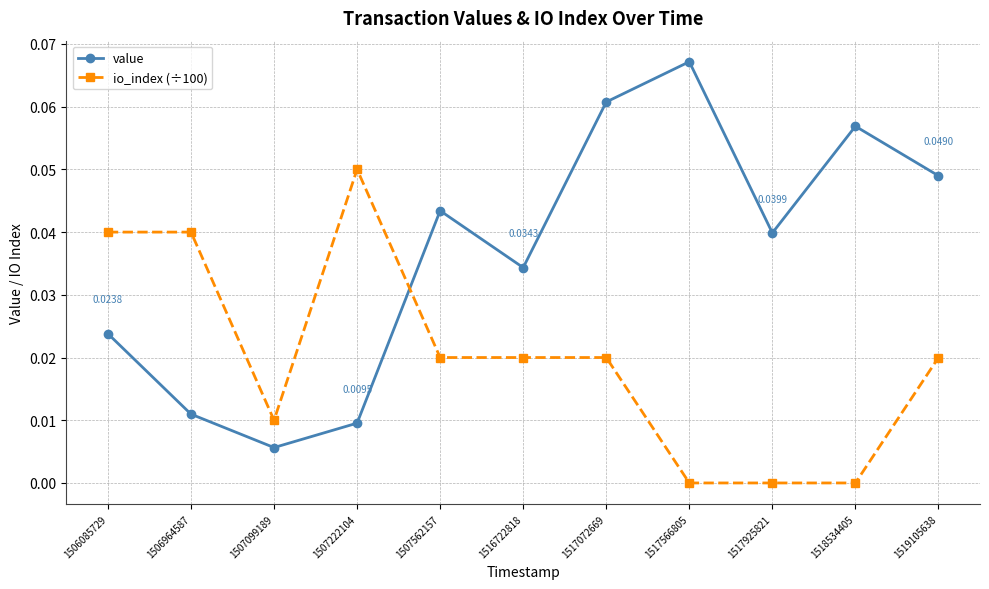

Rank the series at 1507222104 from lowest to highest value.

value, io_index (÷100)